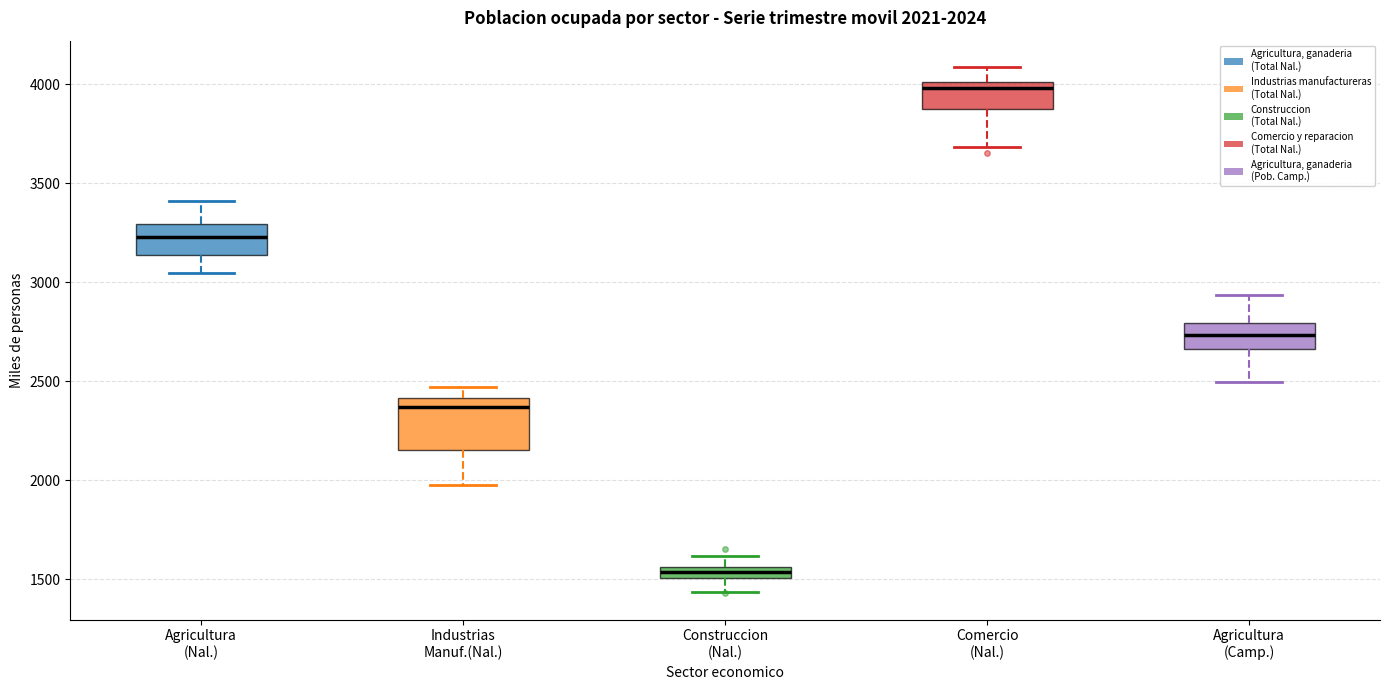

Which box's median line is the highest?

Comercio (Nal.)